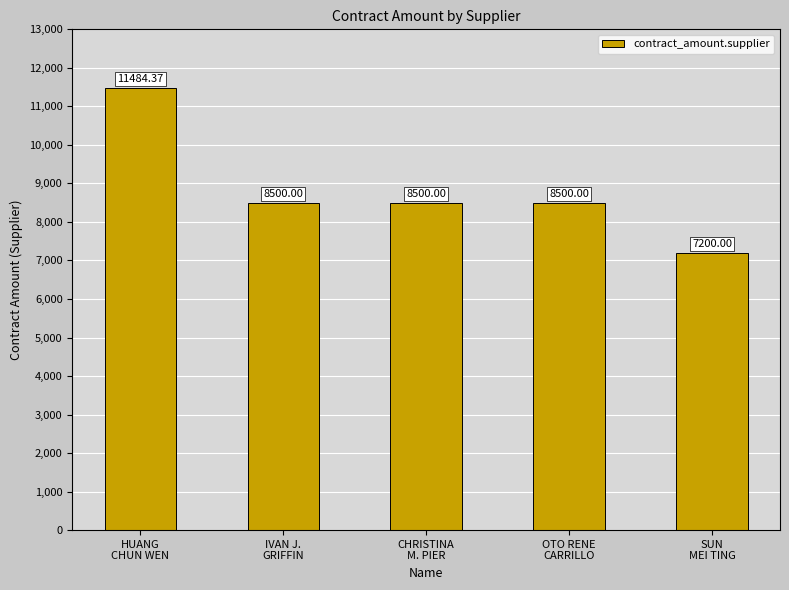

What is the value of the 2nd bar from the left?

8500.0